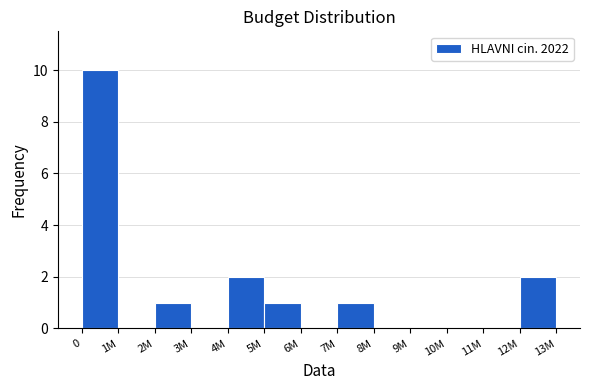

Reading left to right, list all the values displayed in this chart.

0=10	1M=0	2M=1	3M=0	4M=2	5M=1	6M=0	7M=1	8M=0	9M=0	10M=0	11M=0	12M=2